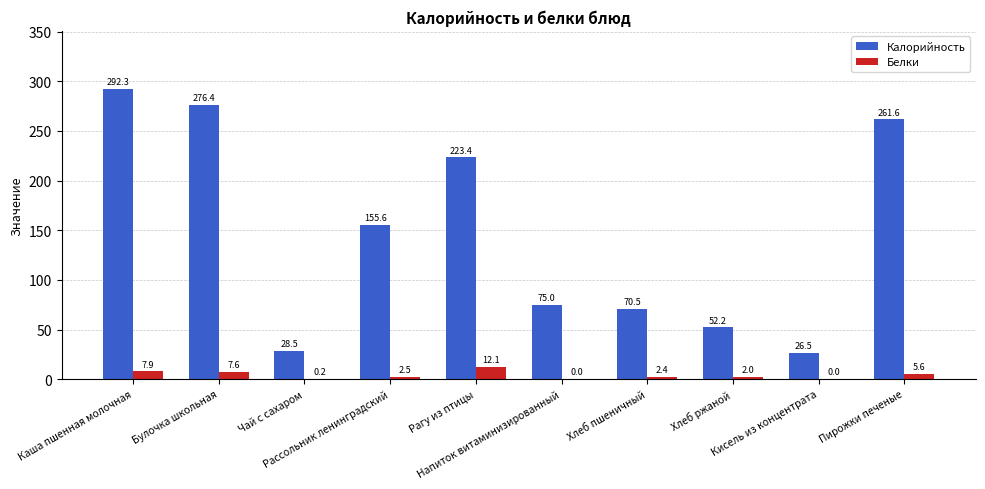

How many groups of bars are there?

10